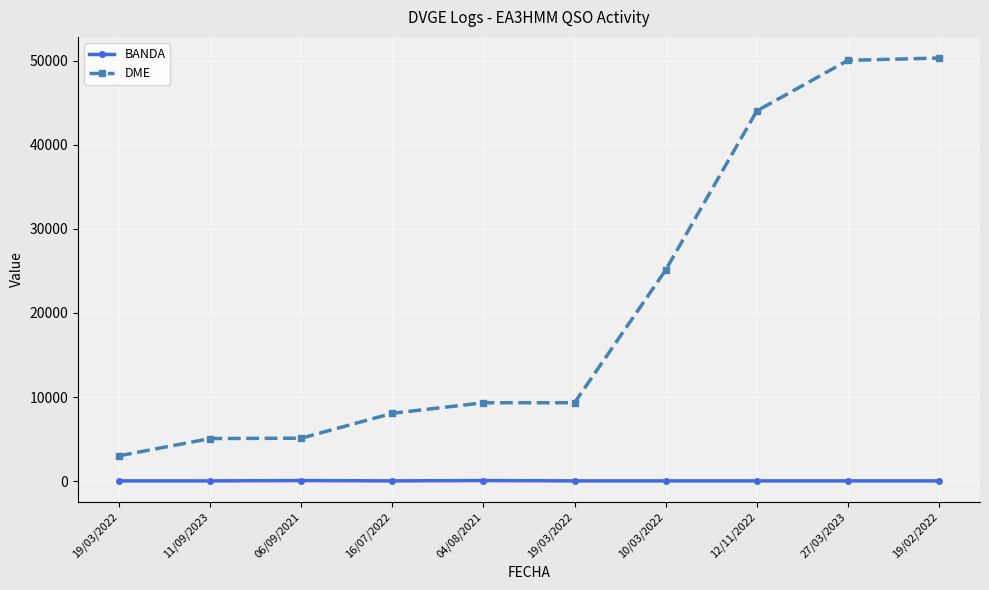

Rank the series by their average value, from highest to lowest.

DME, BANDA